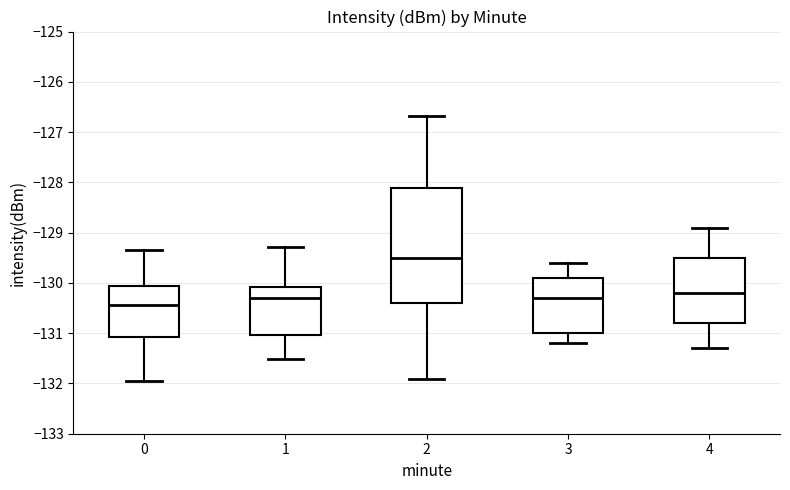

Comparing the boxes themselves (not the whiskers), which one is the tallest?

2